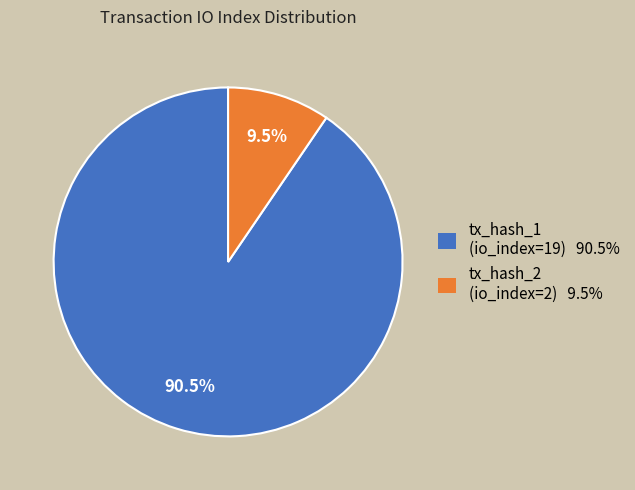

Which has a higher value, tx_hash_1 (io_index=19) or tx_hash_2 (io_index=2)?

tx_hash_1 (io_index=19)